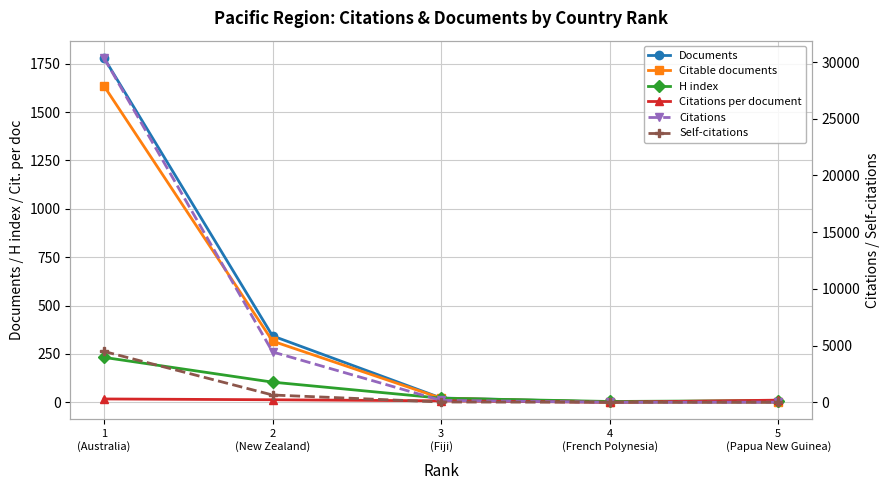

True or false: Documents and Citable documents intersect in this chart.

False